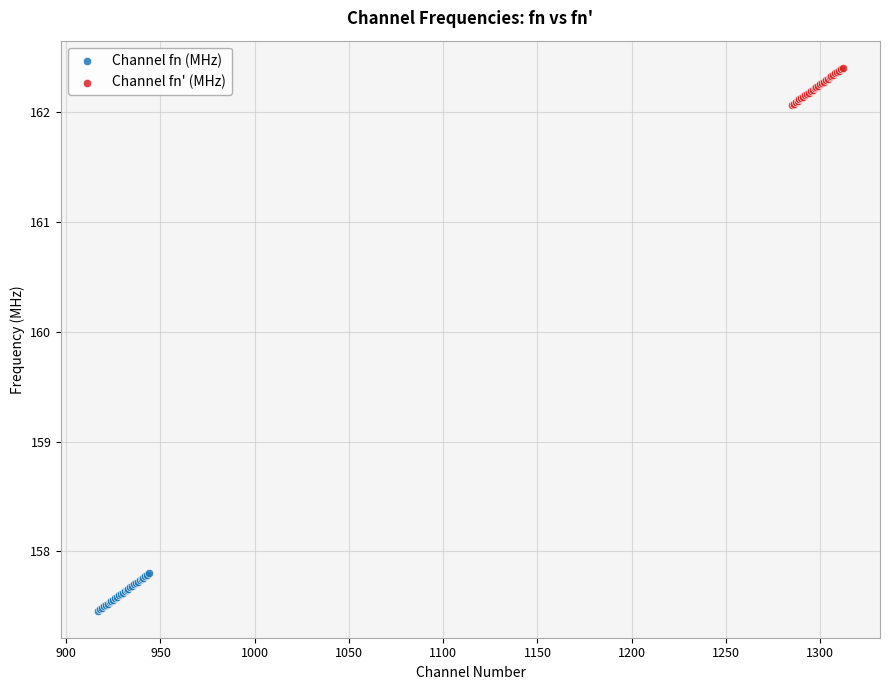

Which series contains the lowest Y value?

Channel fn (MHz)